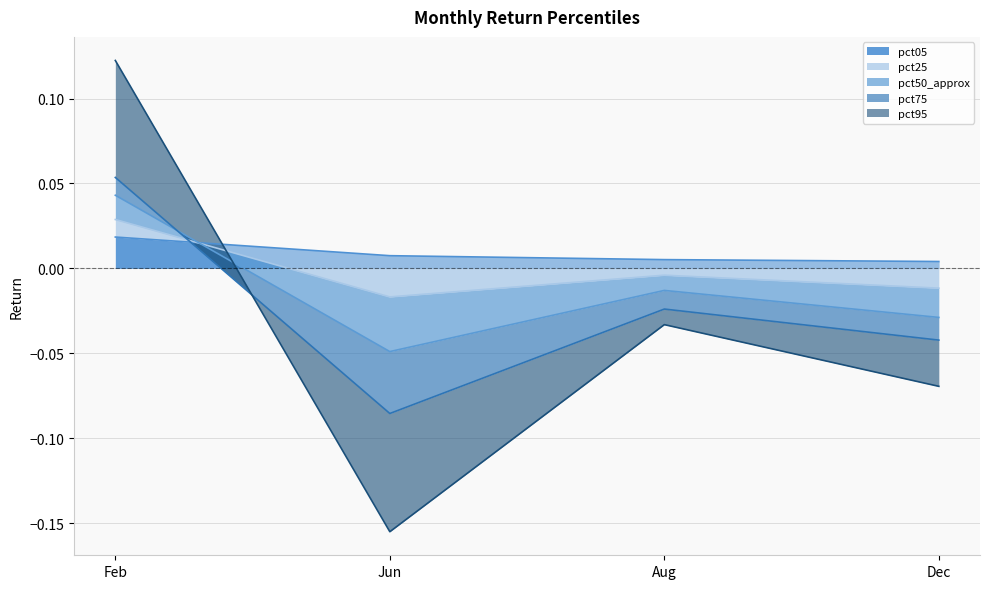

Which series has the largest total across all categories?

pct05